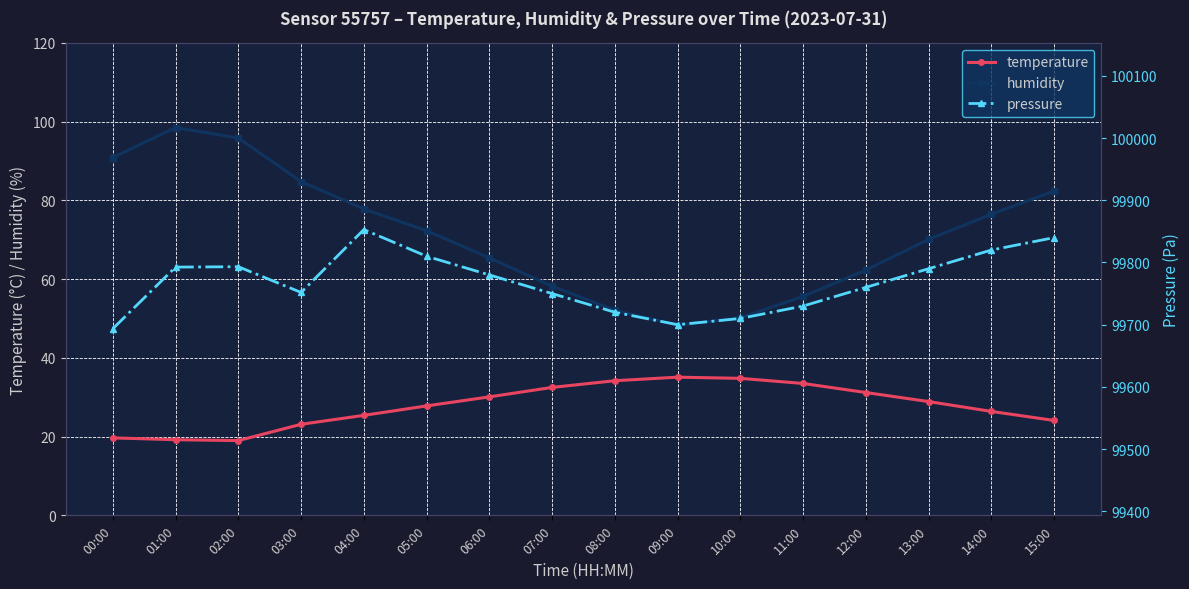

Is the value of pressure at 13:00 greater than the value of temperature at 00:00?

Yes